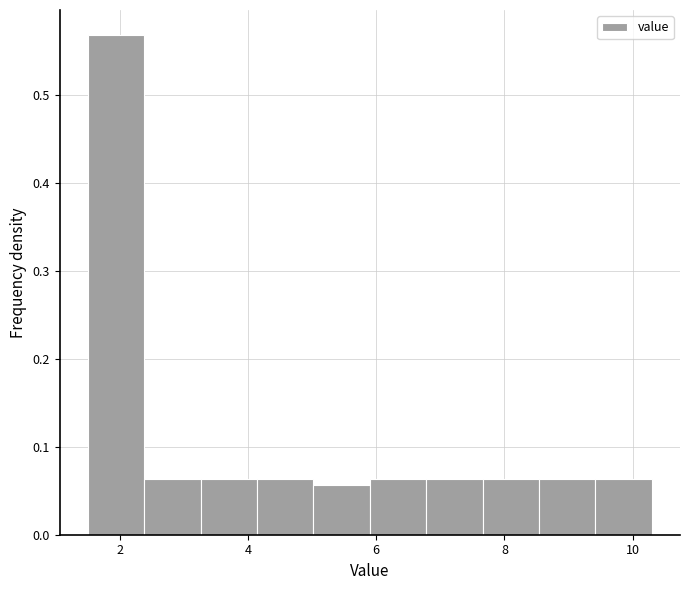

What is the height of the bar covering 1.50 to 2.38 on the x-axis? Neither the bar edges nor the heights are printed on the chart, so give them approximately, as read against the axes.

0.57